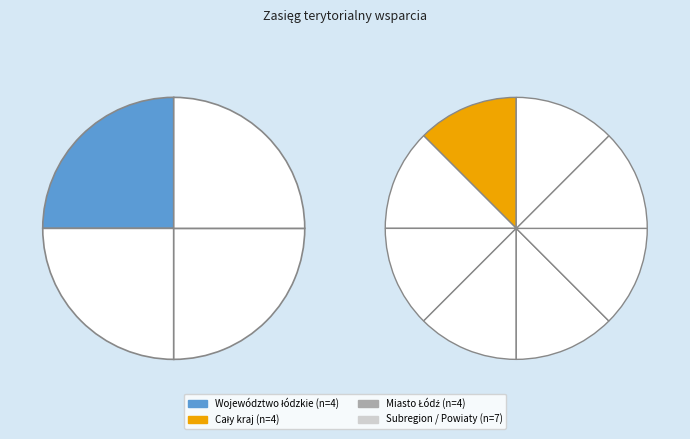

Which has a higher value, Subregion / Powiaty or Cały kraj?

Subregion / Powiaty